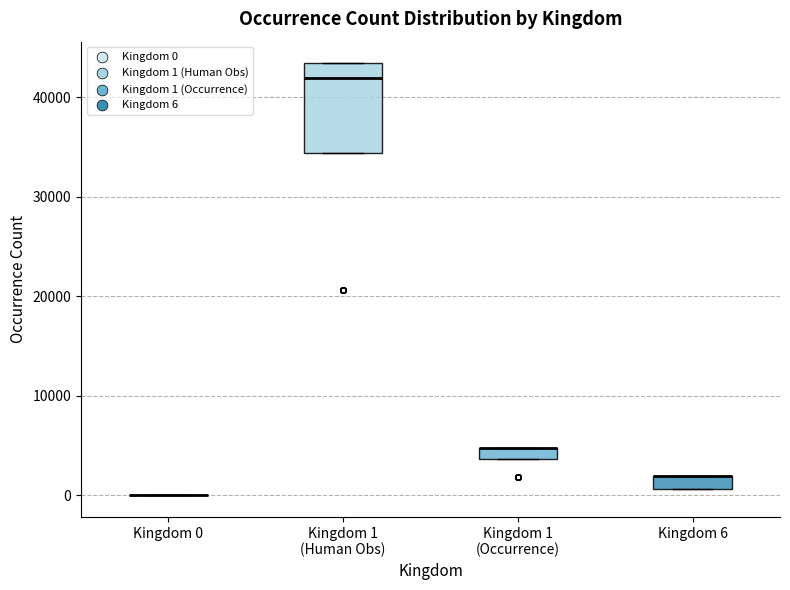

Comparing the boxes themselves (not the whiskers), which one is the tallest?

Kingdom 1 (Human Obs)